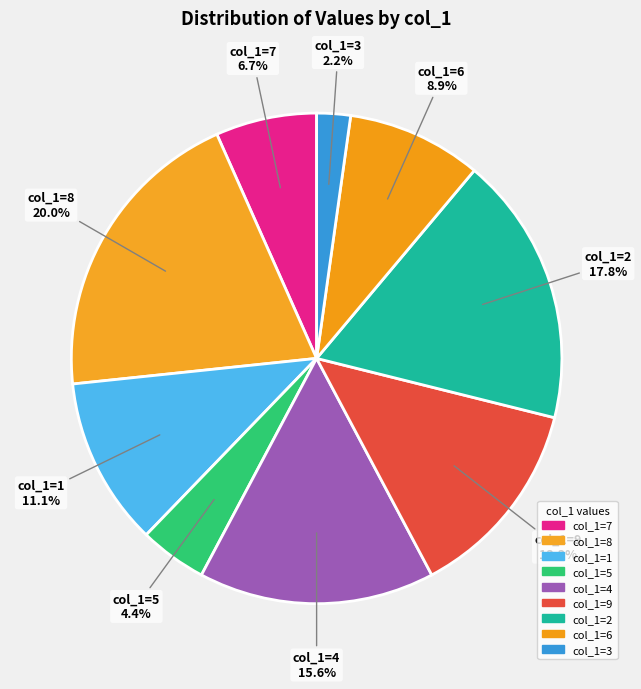

How many slices are in this pie chart?

9